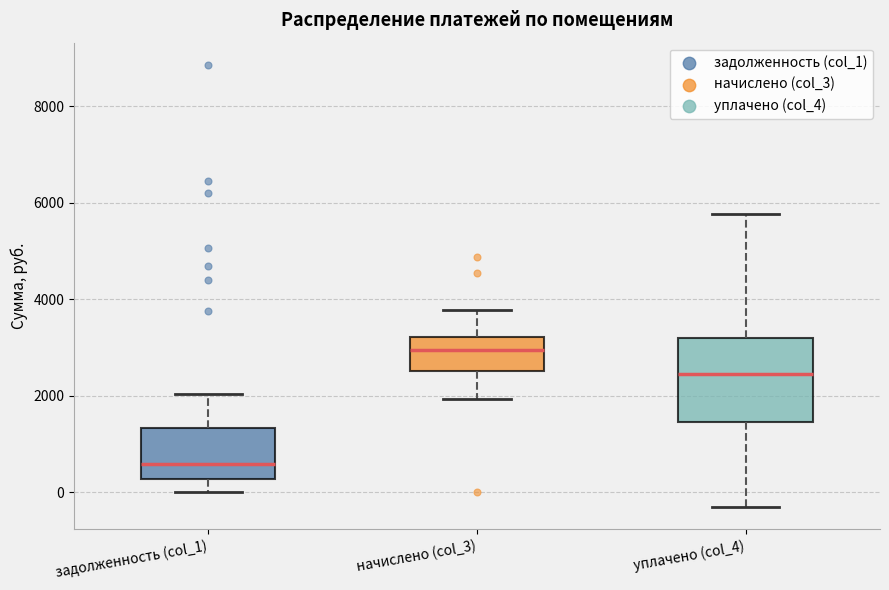

Comparing the boxes themselves (not the whiskers), which one is the tallest?

уплачено (col_4)